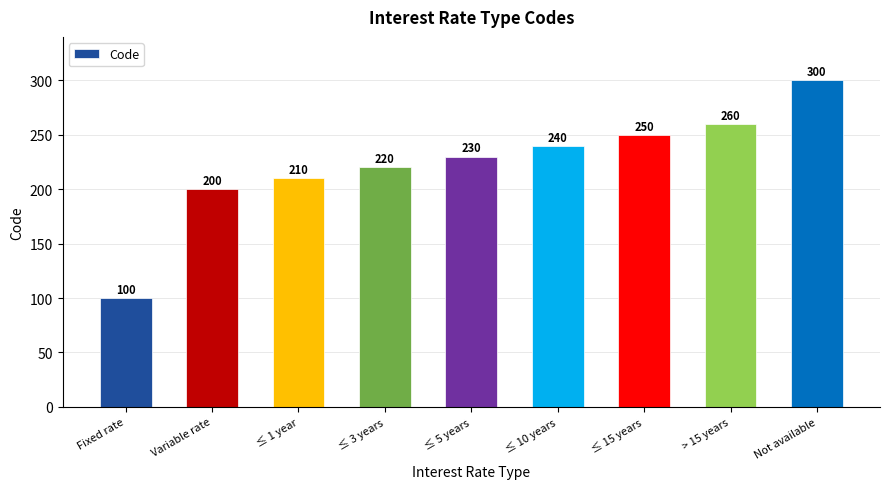

What position from the left is Not available?

9